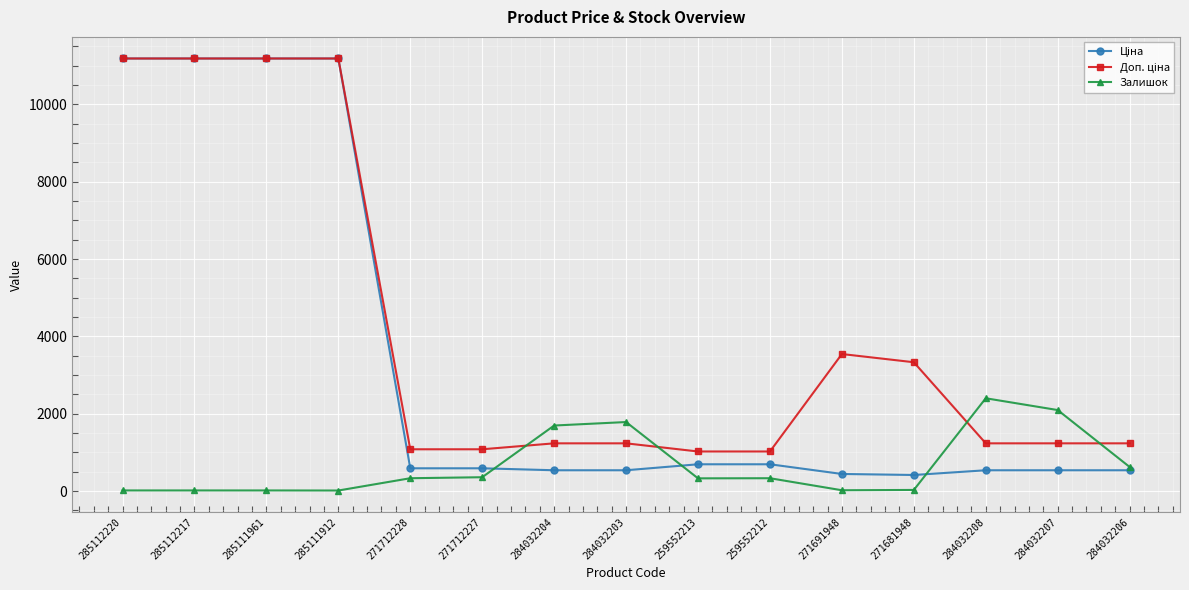

How many lines are shown in the chart?

3